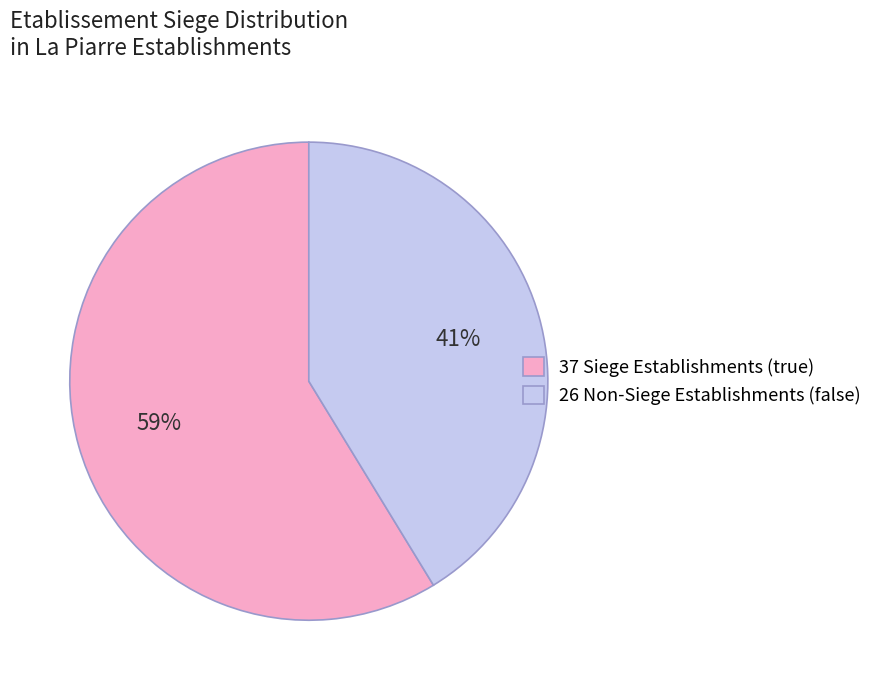

Is it true that 37 Siege Establishments (true) is 59% of the pie?

True